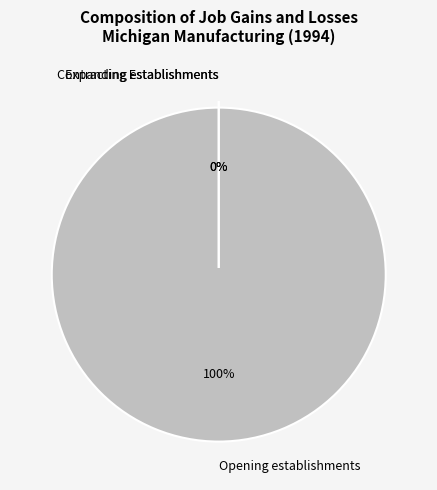

True or false: Expanding establishments accounts for 1% of the total.

False